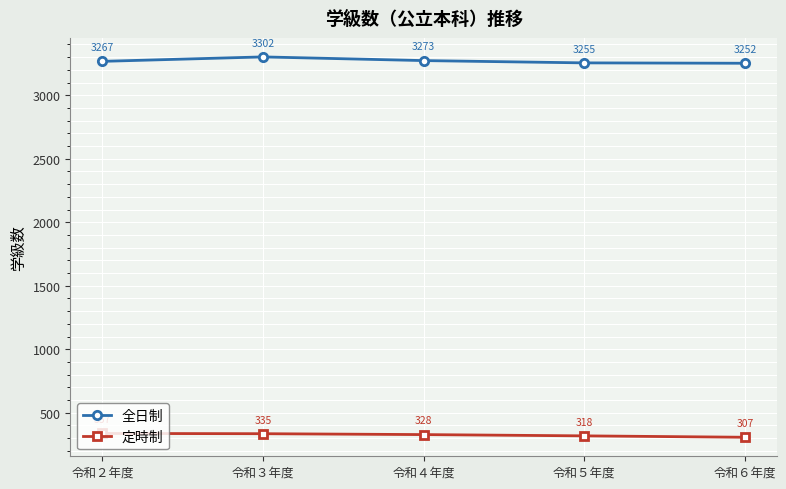

Rank the series by their maximum value, from highest to lowest.

全日制, 定時制